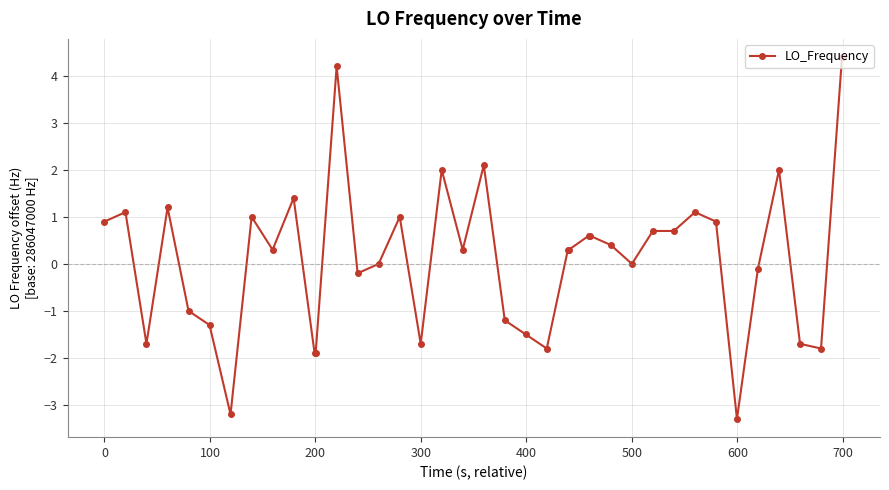

Does the chart display data point markers on the line(s)?

Yes